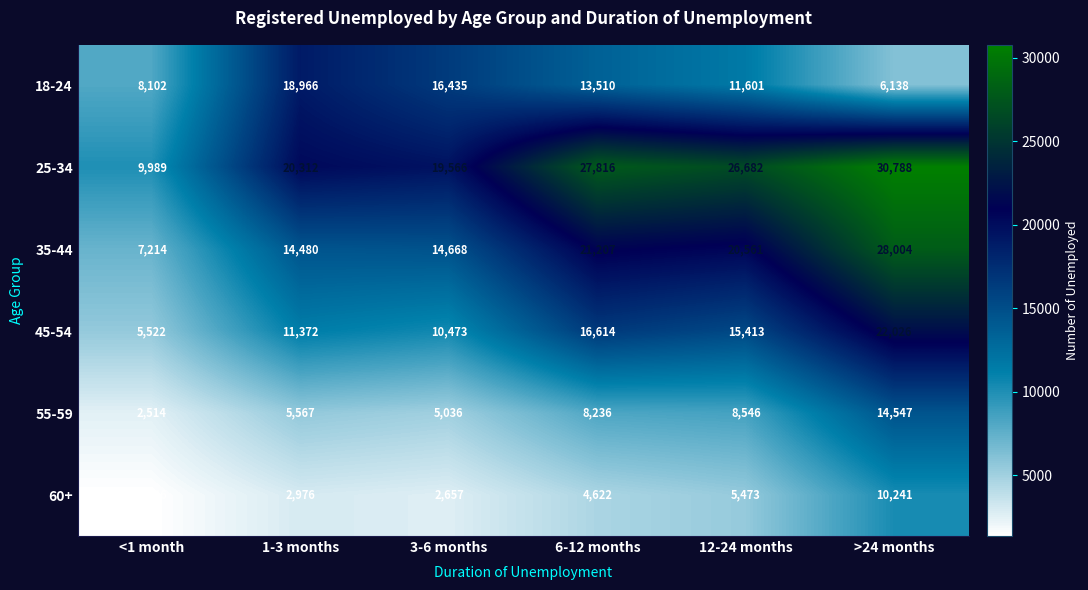

Is it true that 55-59 equals 8236 at 6-12 months?

True